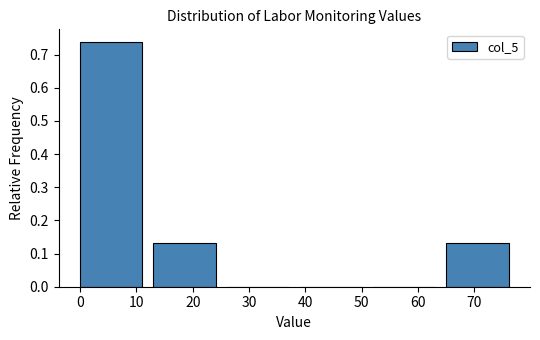

Which range on the x-axis has the tallest bar?

0 to 13